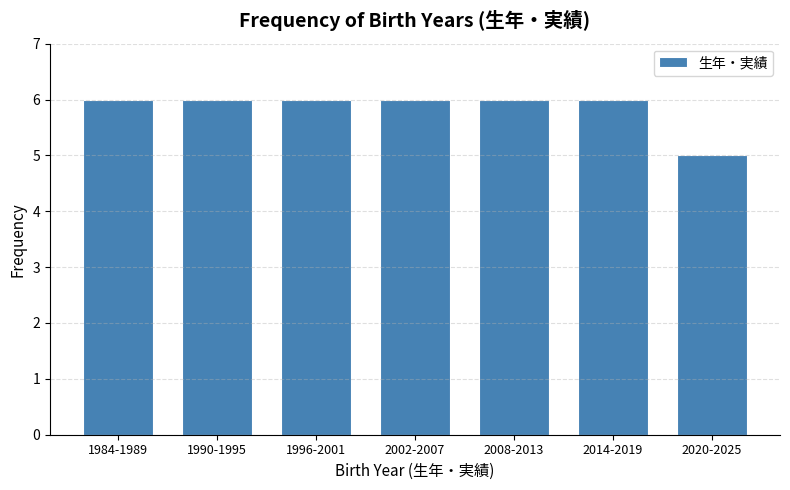

Reading left to right, extract all data points from this chart.

6	6	6	6	6	6	5